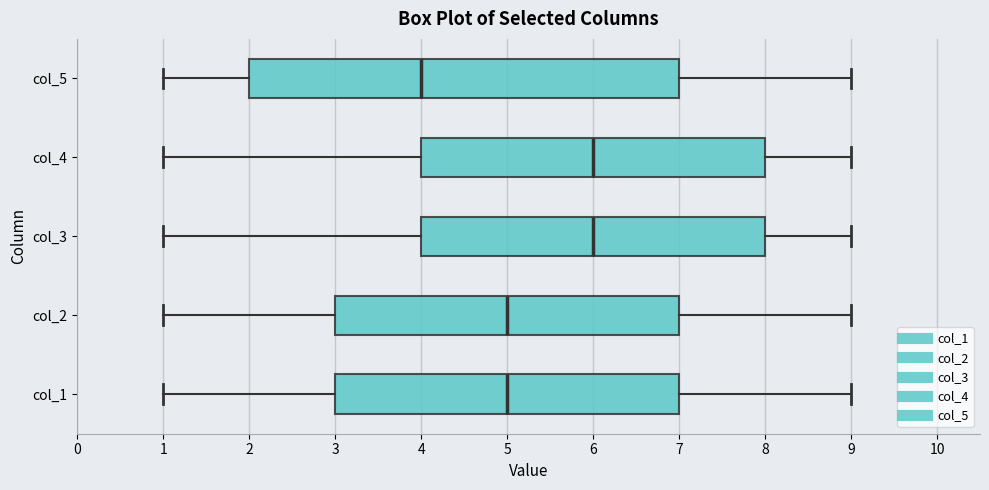

Which box has the furthest to the left median line?

col_5